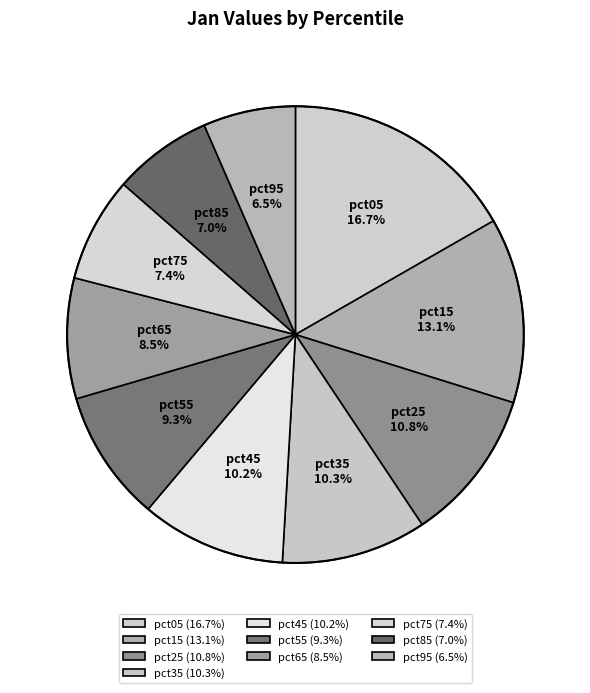

To the nearest percent, what is the difference between the largest and smallest slice percentages?

10%